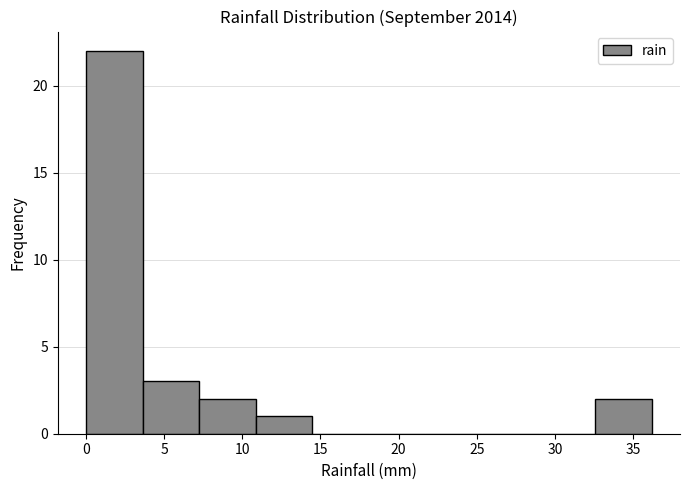

What is the height of the bar covering 7.0 to 11.0 on the x-axis? Neither the bar edges nor the heights are printed on the chart, so give them approximately, as read against the axes.

2